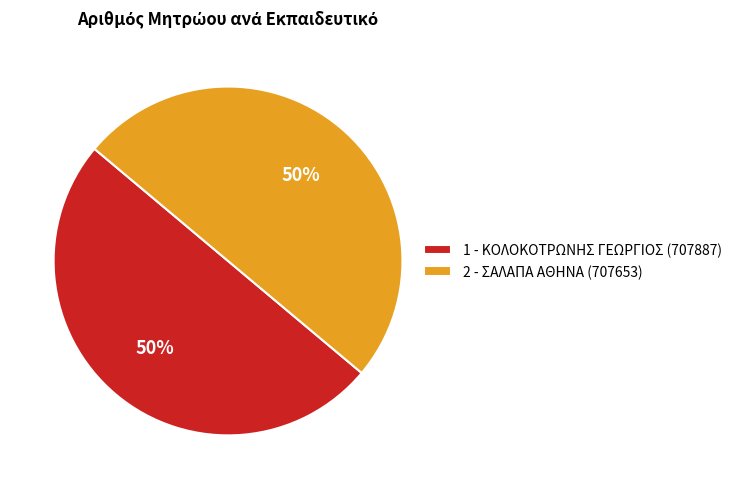

How many segments does this pie chart have?

2